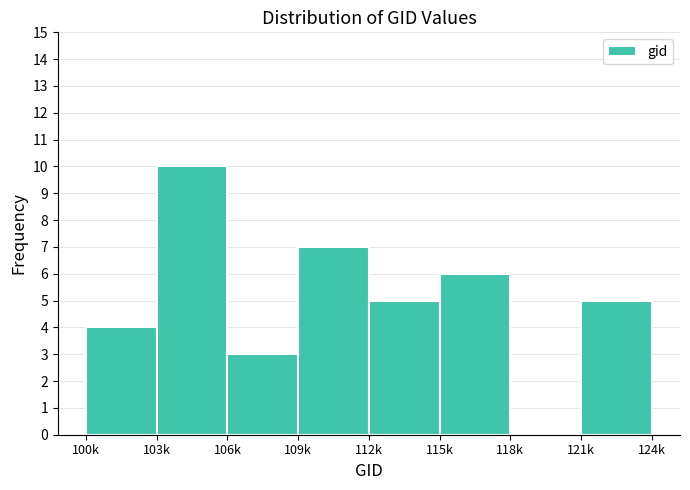

Reading right to left, transcribe all the data shown in this chart.

121k=5	118k=0	115k=6	112k=5	109k=7	106k=3	103k=10	100k=4